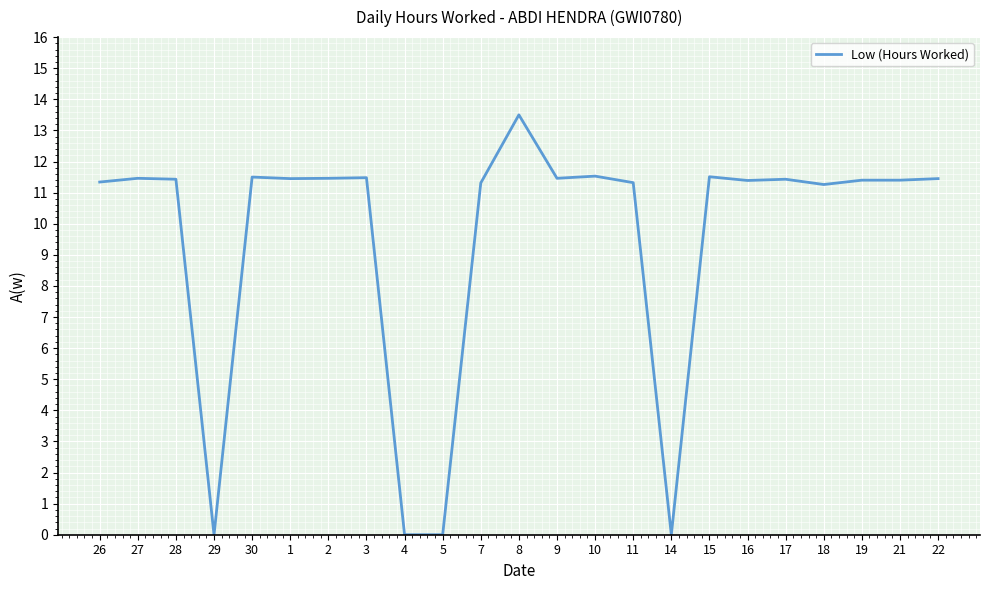

What position from the right is 30?

19